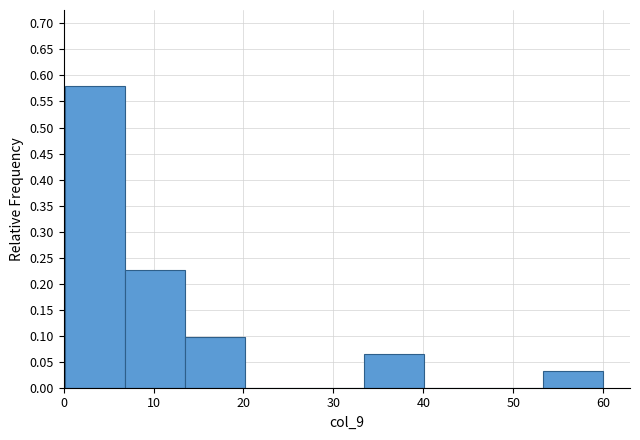

Reading left to right, list every bar in this chart as the range it spans on the x-axis followed by its height. Neither the bar edges nor the heights are printed on the chart, so give them approximately, as read against the axes.

0 to 7: 0.580
7 to 13: 0.225
13 to 20: 0.095
20 to 27: 0
27 to 33: 0
33 to 40: 0.065
40 to 47: 0
47 to 53: 0
53 to 60: 0.030